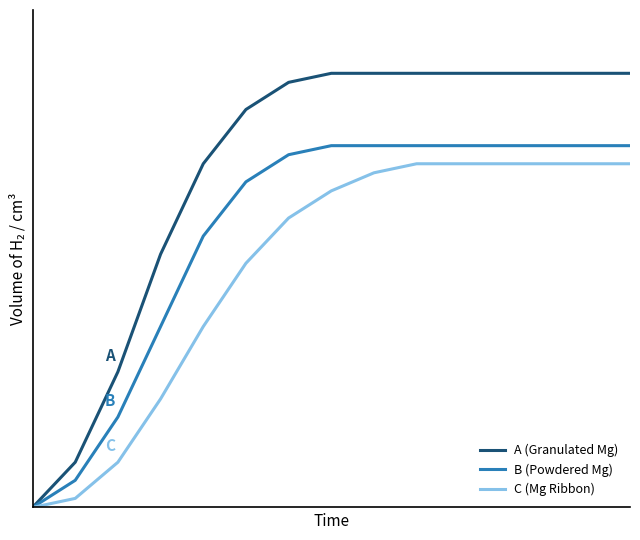

Does the chart display data point markers on the line(s)?

No